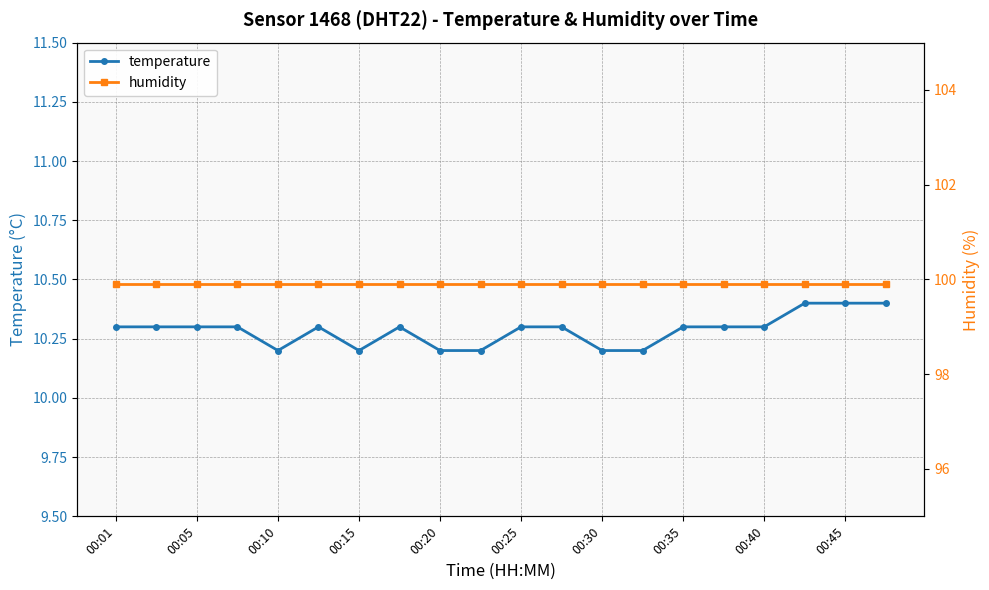

What are all the series names shown in the legend?

temperature, humidity